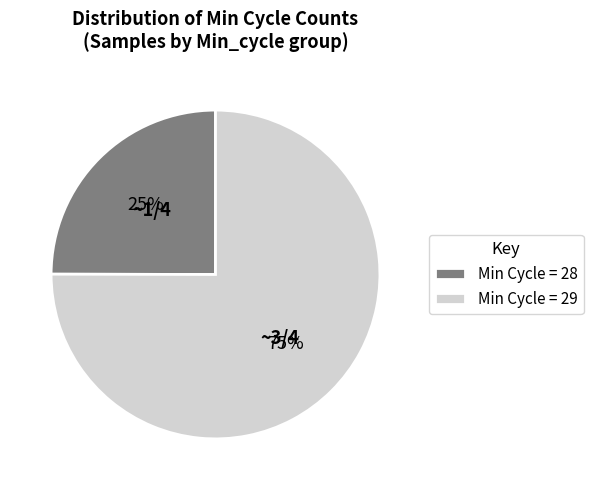

The Min Cycle = 28 slice represents 37% of the pie. True or false?

False